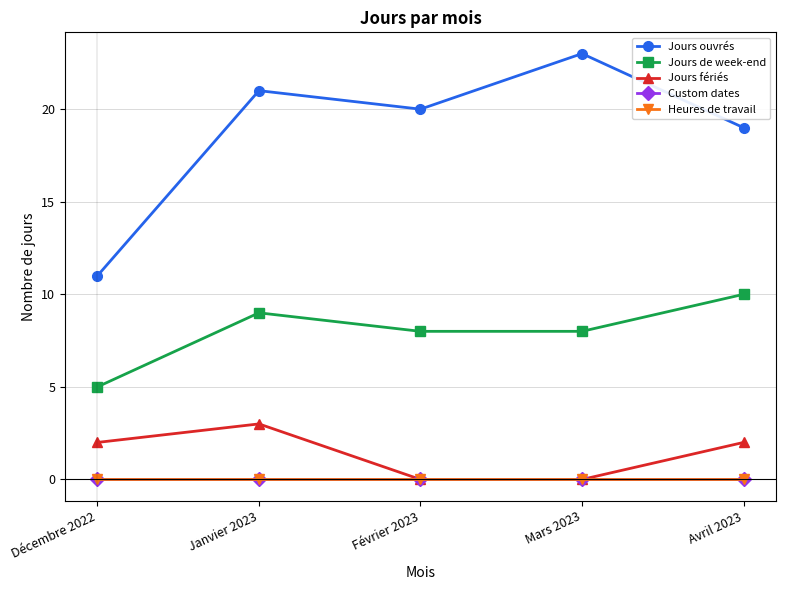

Does the chart have visible grid lines?

Yes